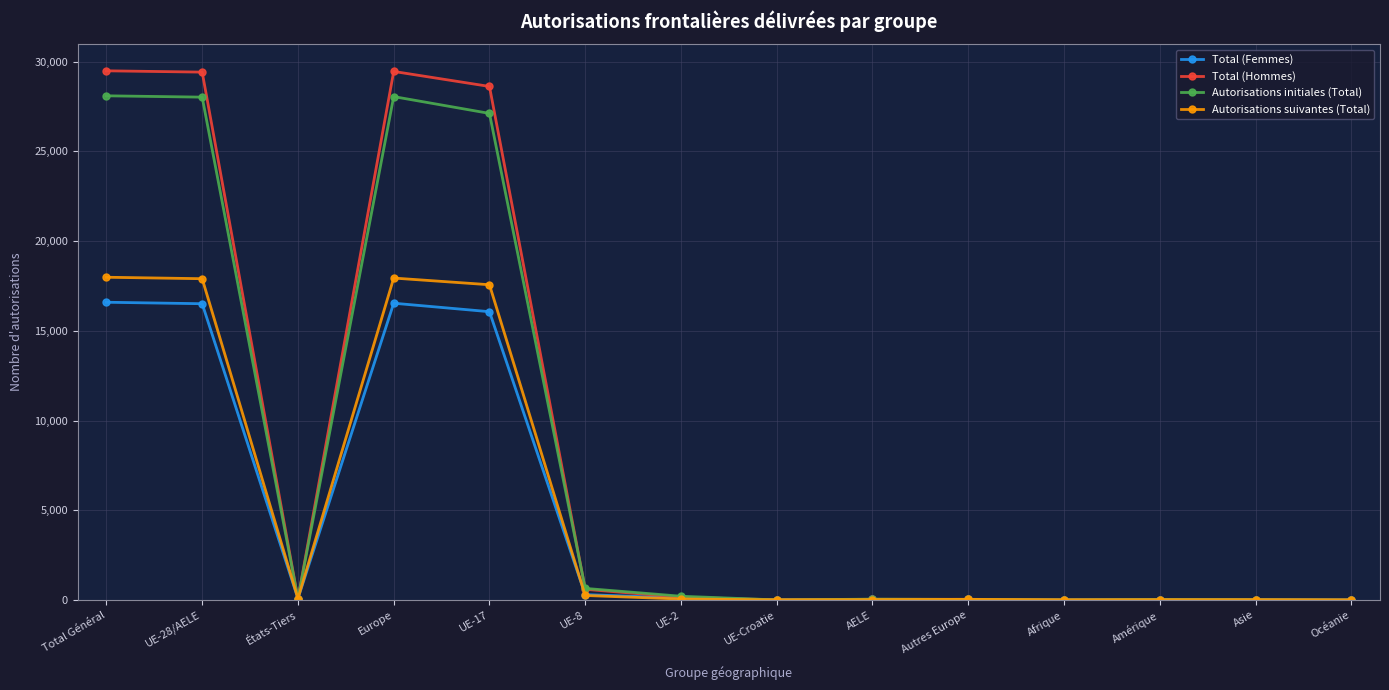

Is it true that Autorisations initiales (Total) equals 23 at Amérique?

True